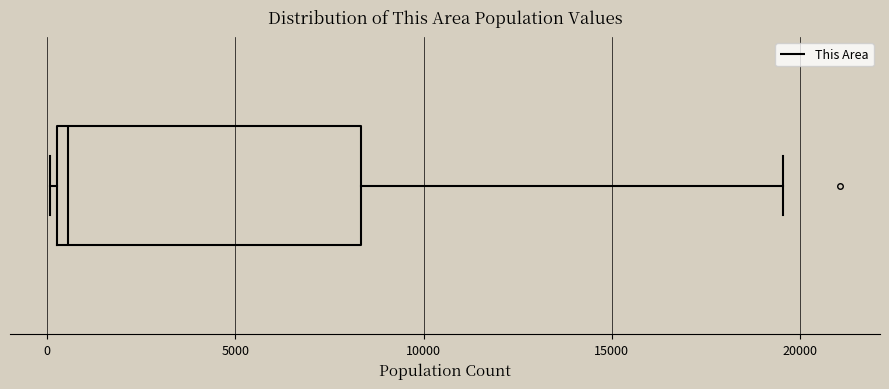

Where is the left edge of the box on the x-axis? The values are not printed on the chart, so give them approximately, as read against the axis.

500